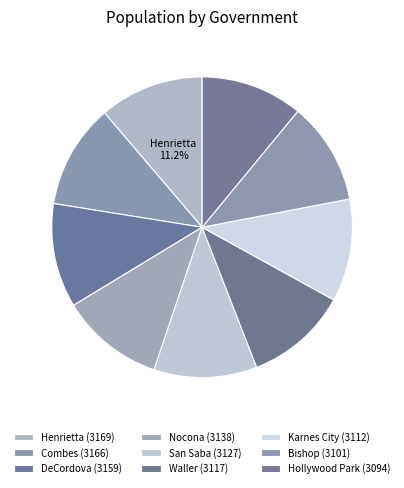

Rank the categories by value from highest to lowest.

Henrietta, Combes, DeCordova, Nocona, San Saba, Waller, Karnes City, Bishop, Hollywood Park